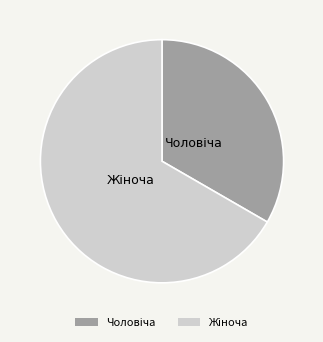

Does any single category account for the majority?

Yes